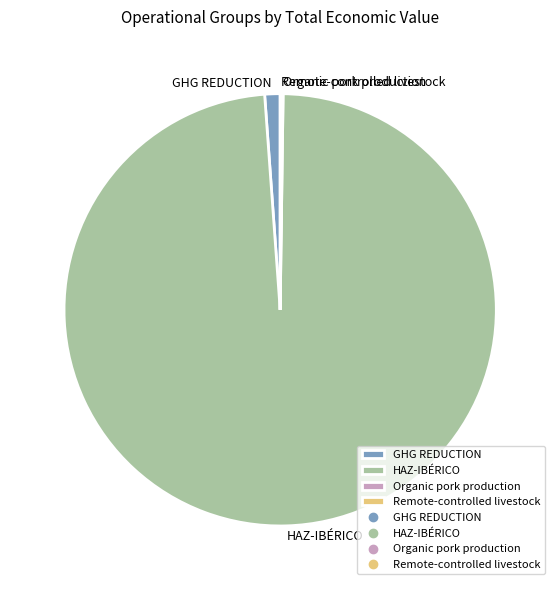

Which has a higher value, HAZ-IBÉRICO or GHG REDUCTION?

HAZ-IBÉRICO